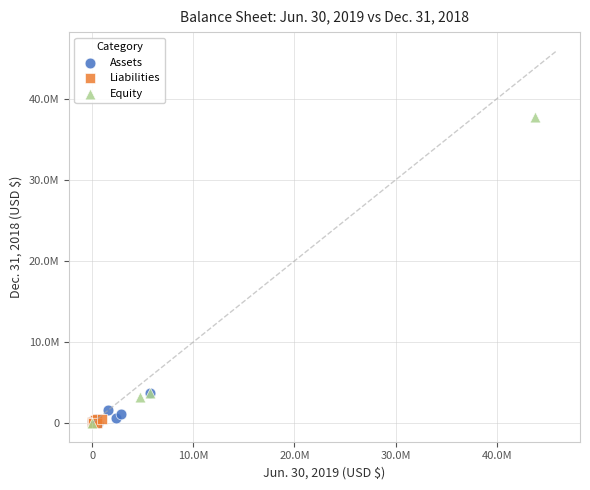

Which series has the widest spread of Y values?

Equity